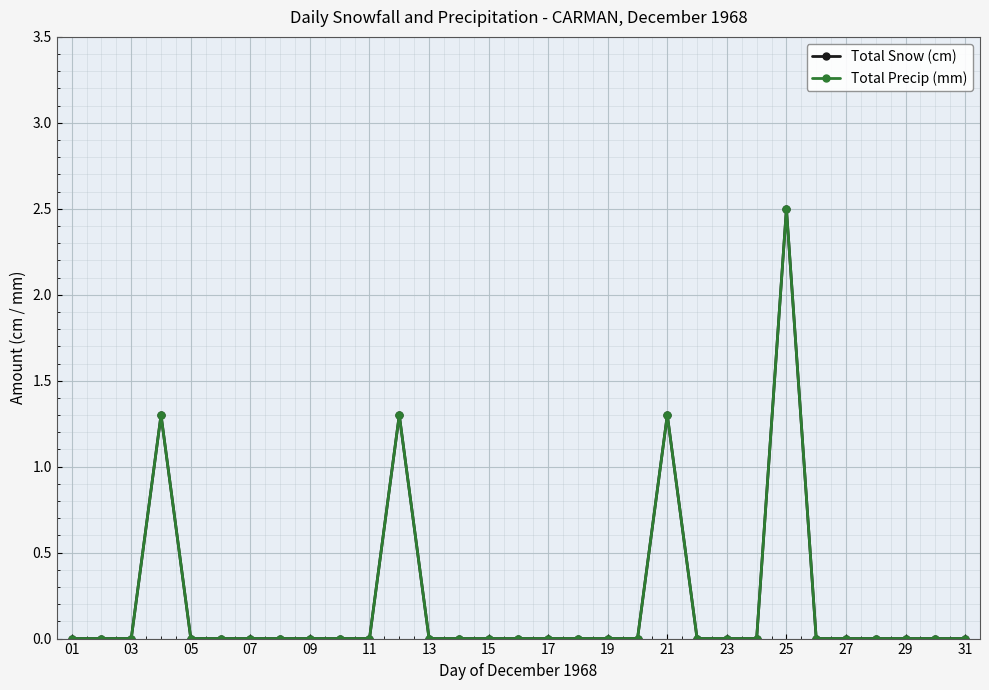

How many lines are shown in the chart?

2